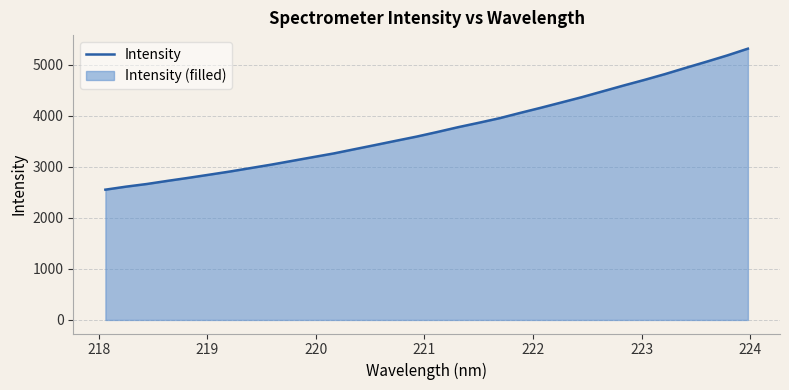

What is the difference between the maximum and minimum values?

2761.6